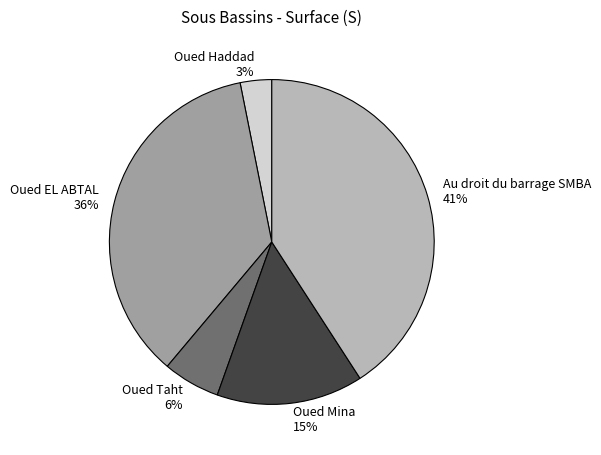

Does Oued Taht represent more than half of the total?

No